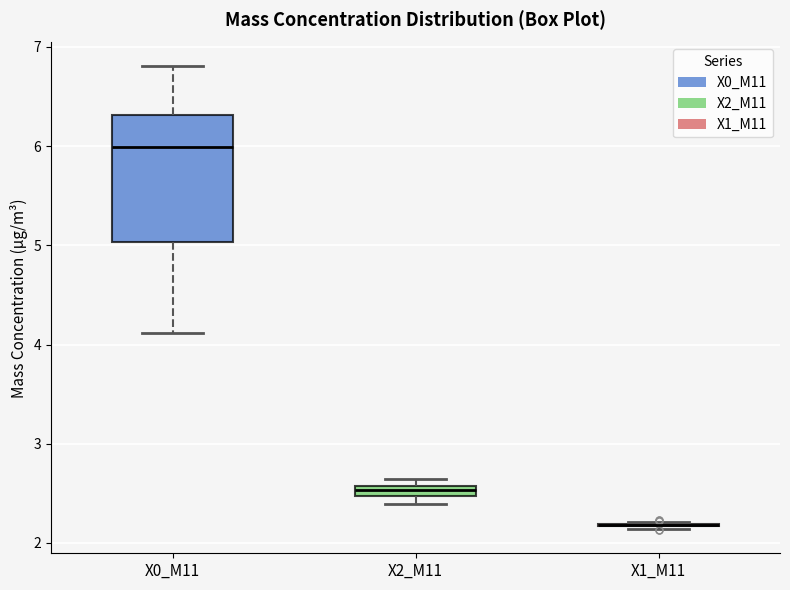

Comparing the boxes themselves (not the whiskers), which one is the tallest?

X0_M11